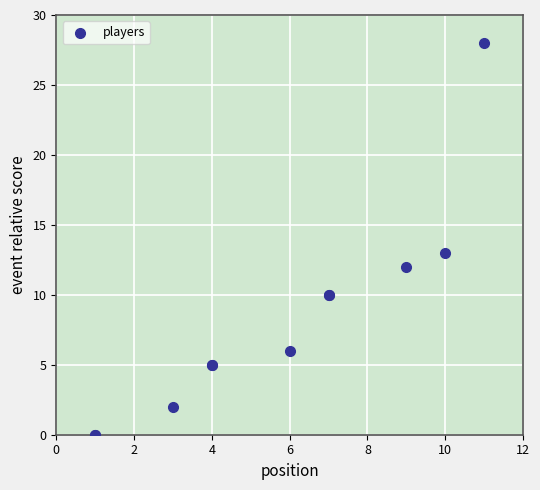

What Y value in the scatter plot is closest to 14?

13